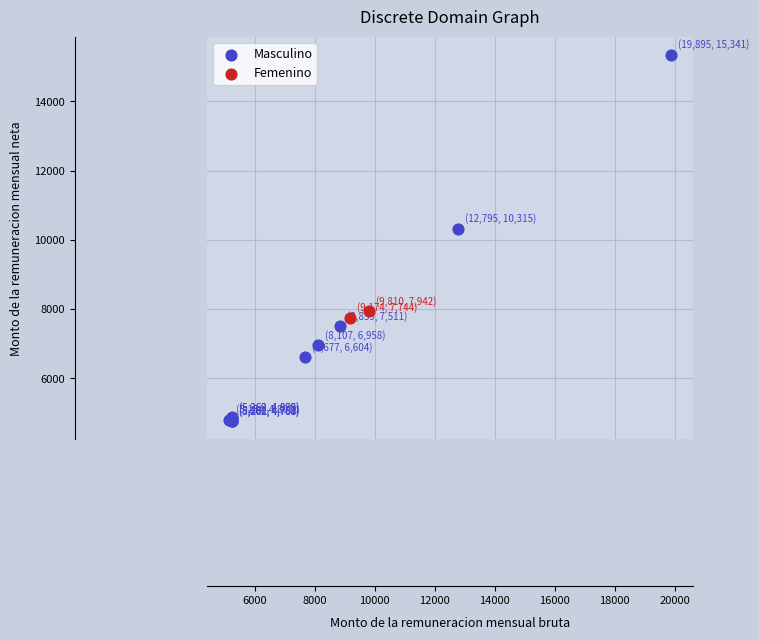

What are all the series names shown in the legend?

Masculino, Femenino